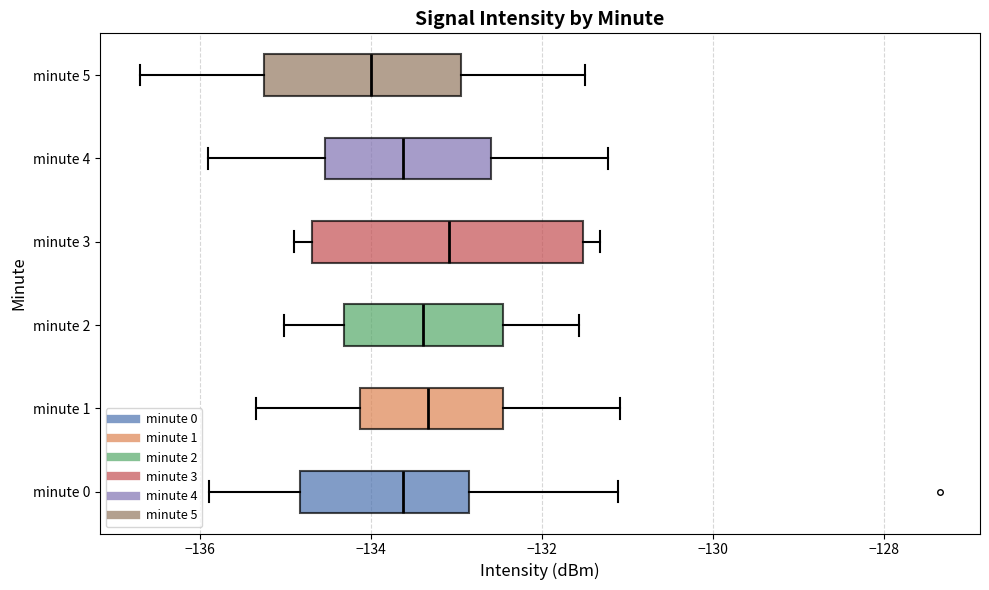

Reading bottom to top, transcribe this box plot: for each box, give where its median line is, the range the box spans, and where its two whiskers end, as read against the x-axis. The values are not printed on the chart, so give them approximately, as read against the axis.

minute 0: median -133.6, box -134.8 to -132.8, whiskers -135.8 to -131.2
minute 1: median -133.4, box -134.2 to -132.4, whiskers -135.4 to -131.0
minute 2: median -133.4, box -134.4 to -132.4, whiskers -135.0 to -131.6
minute 3: median -133.0, box -134.6 to -131.6, whiskers -134.8 to -131.4
minute 4: median -133.6, box -134.6 to -132.6, whiskers -135.8 to -131.2
minute 5: median -134.0, box -135.2 to -133.0, whiskers -136.6 to -131.4